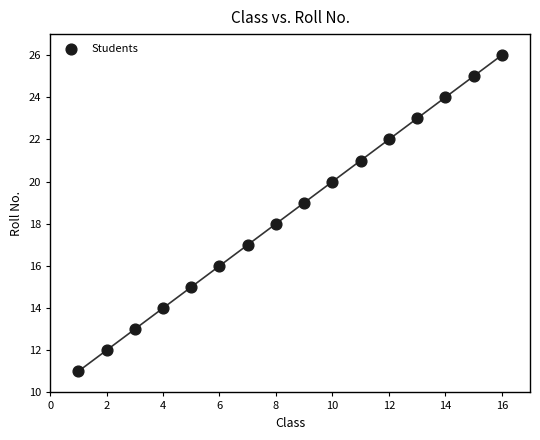

What is the range of Y values (max minus min)?

15